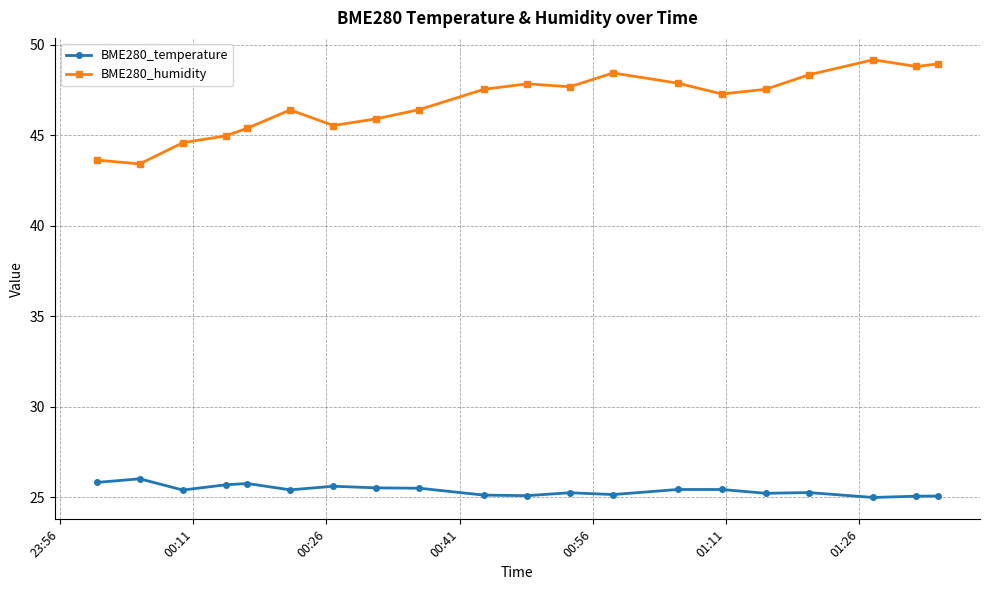

Rank the series by their maximum value, from lowest to highest.

BME280_temperature, BME280_humidity